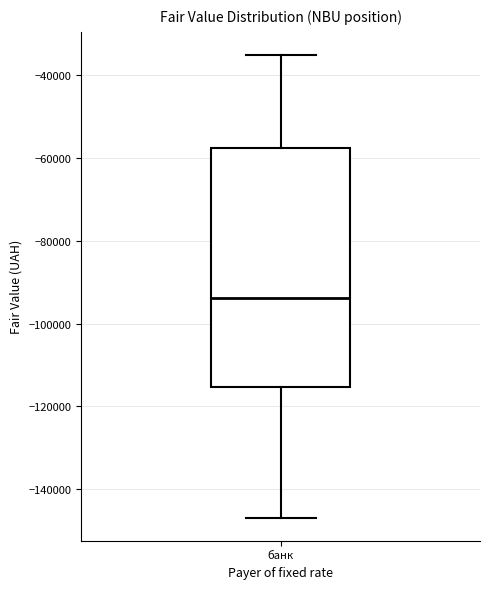

Read this box plot against the y-axis: the position of the median line, the range covered by the box, and the ends of both whiskers. The values are not printed on the chart, so give them approximately, as read against the axis.

median -94000, box -116000 to -58000, whiskers -146000 to -36000